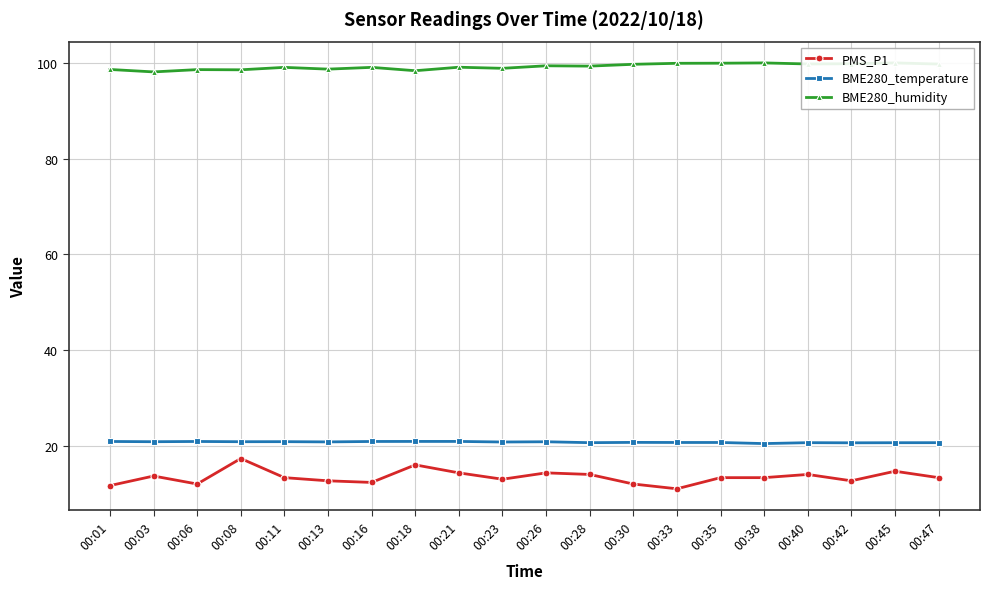

Is this an area chart (filled region under the line)?

No